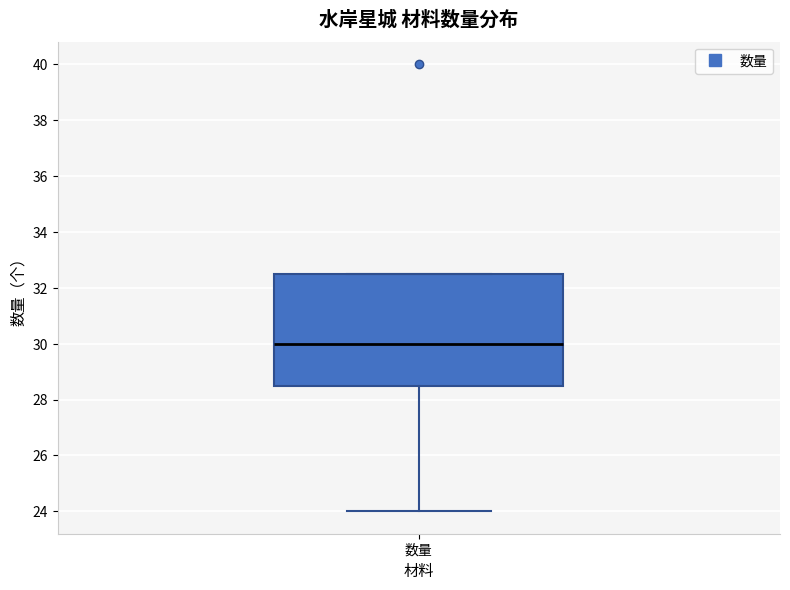

Transcribe this box plot: give where the median line is, the range the box spans, and where the two whiskers end, as read against the y-axis. The values are not printed on the chart, so give them approximately, as read against the axis.

median 30.0, box 28.6 to 32.6, whiskers 24.0 to 32.6